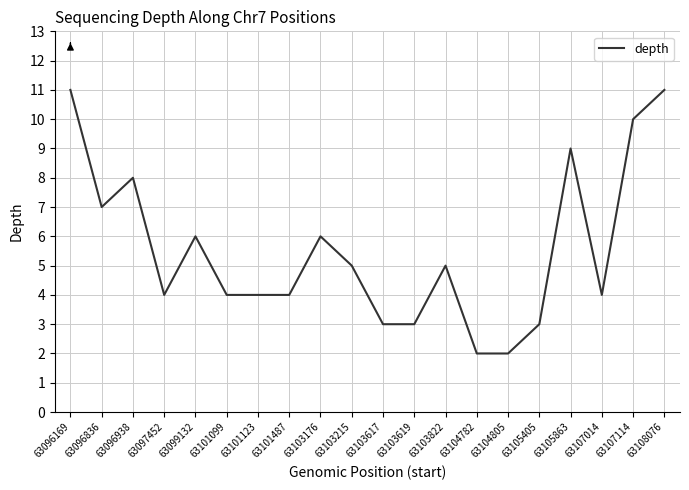

True or false: the data shows 4 at 63101487.

True